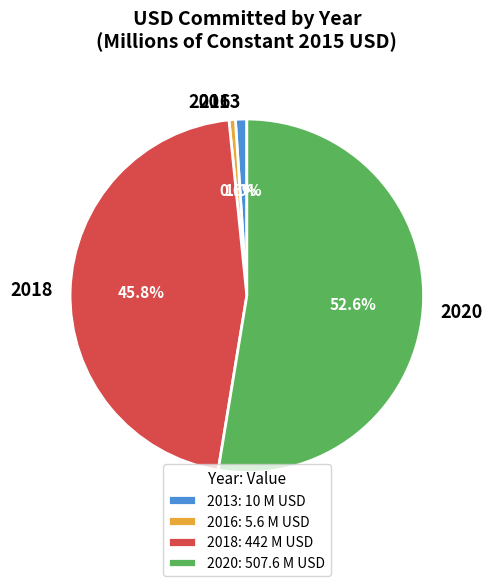

Does 2020 account for over 50% of the chart?

Yes